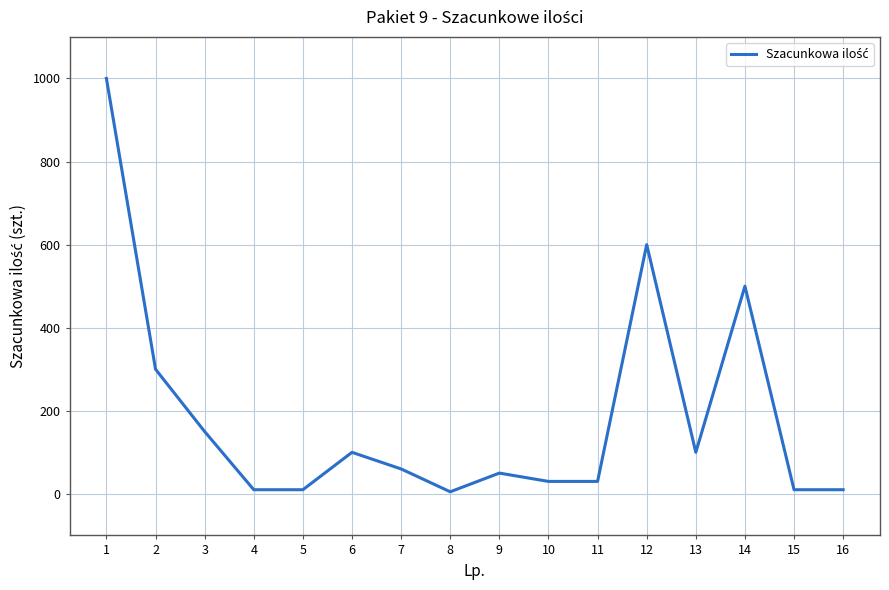

Does the chart display data point markers on the line(s)?

No